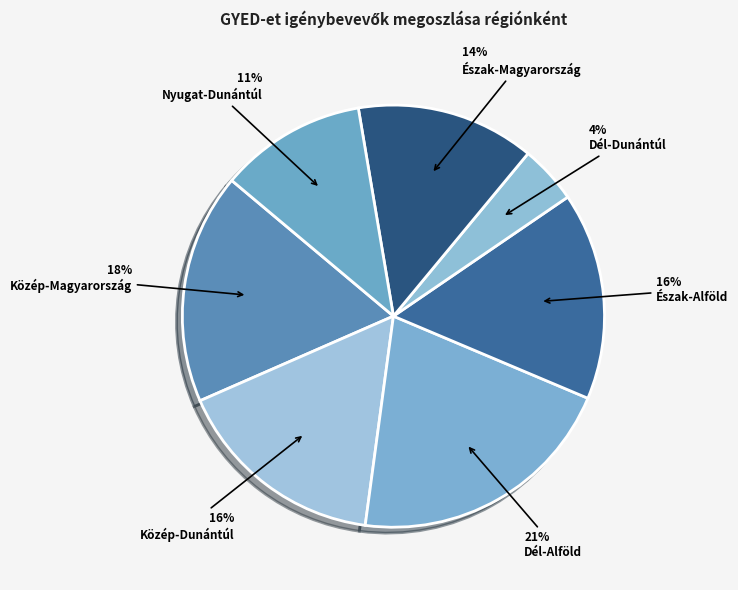

Is Dél-Dunántúl the majority of the pie?

No